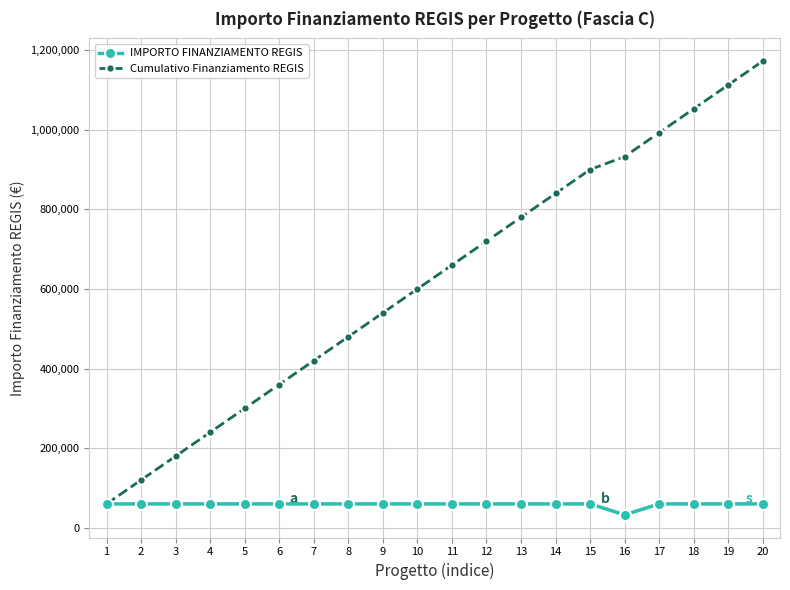

What is the greatest value displayed?

1171943